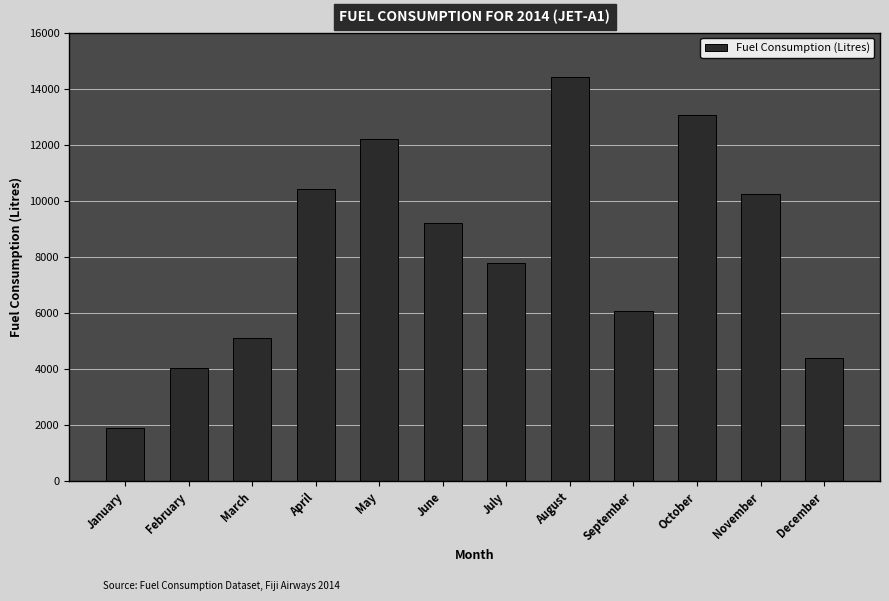

What is the difference between the maximum and minimum values?

12525